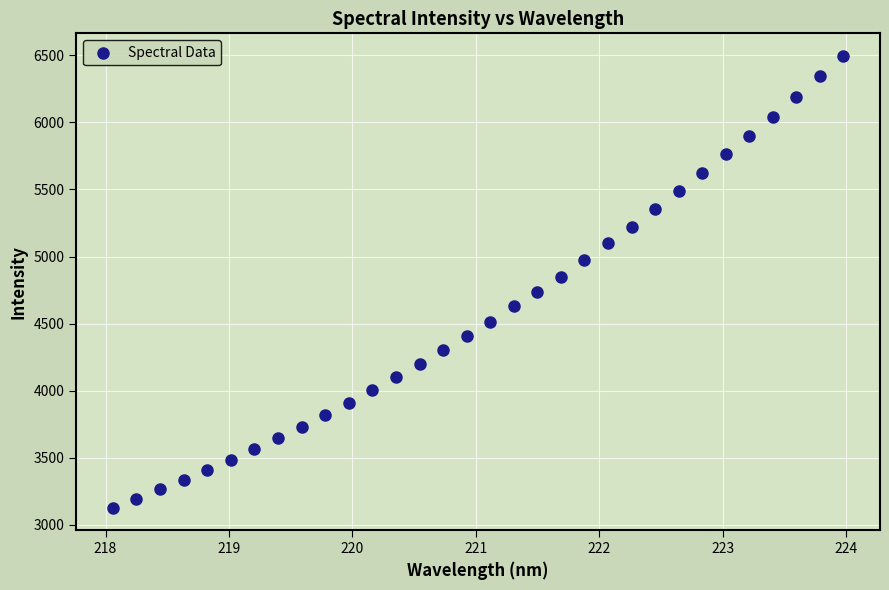

What is the range of X values (max minus min)?

5.9